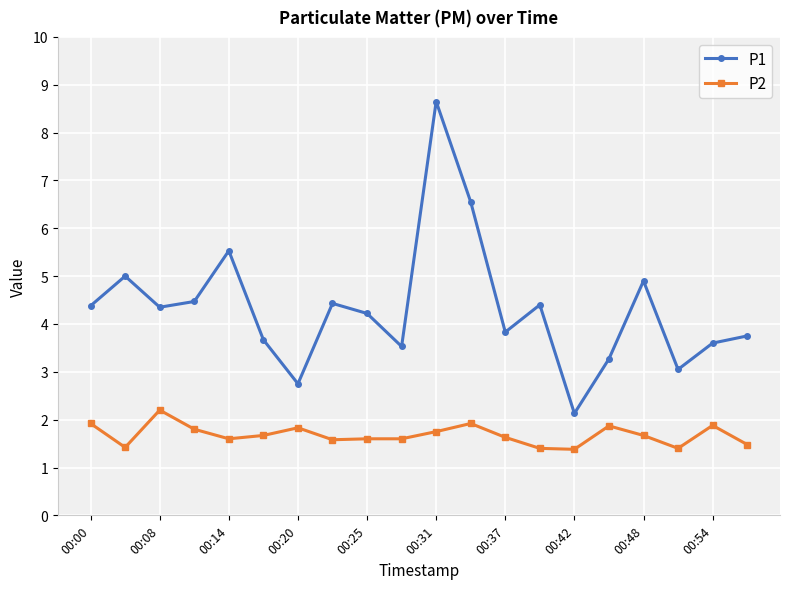

Does the chart have visible grid lines?

Yes